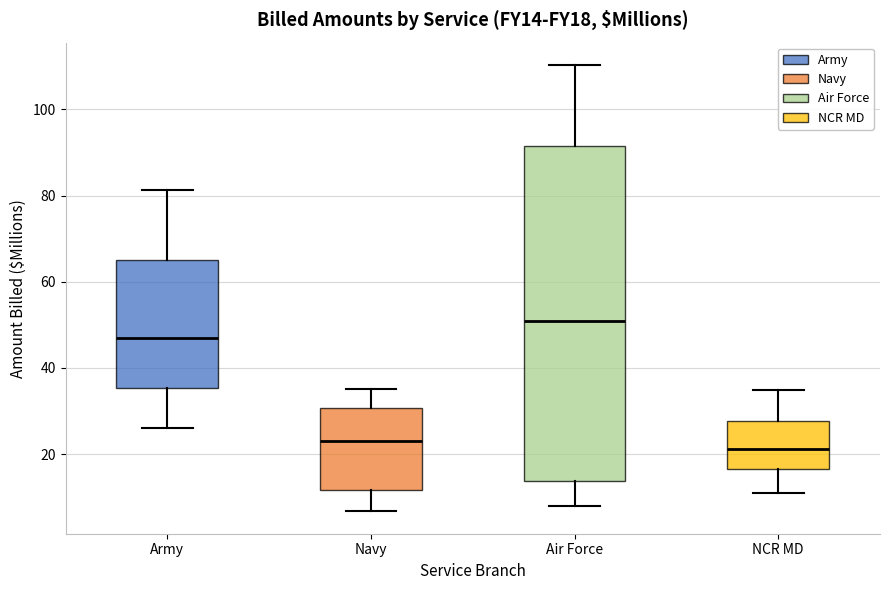

Which box has the highest median line?

Air Force